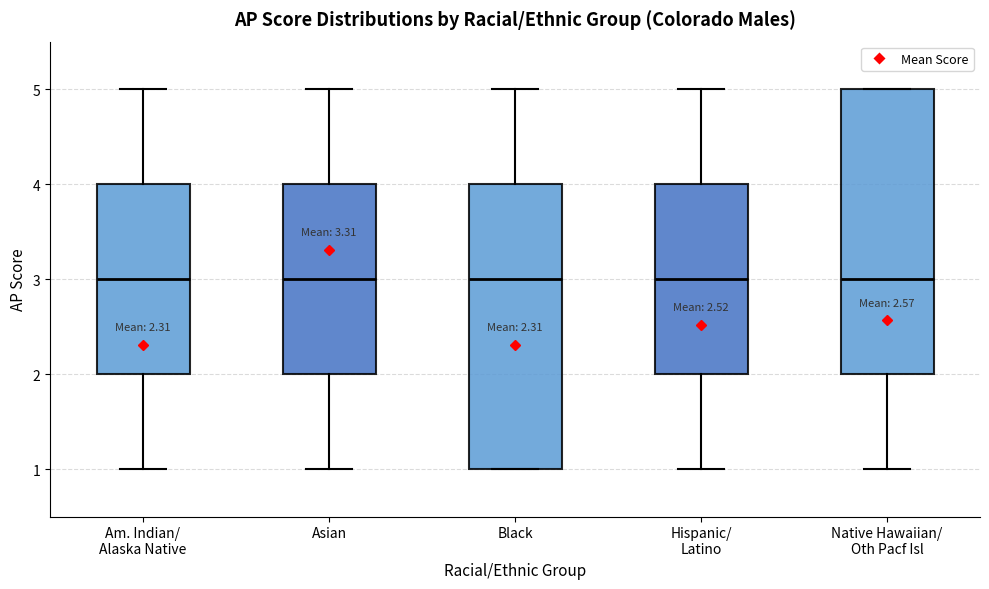

Reading left to right, read every box against the y-axis: the position of its median line, the range the box covers, and the ends of its whiskers. The values are not printed on the chart, so give them approximately, as read against the axis.

Am. Indian/ Alaska Native: median 3, box 2 to 4, whiskers 1 to 5
Asian: median 3, box 2 to 4, whiskers 1 to 5
Black: median 3, box 1 to 4, whiskers 1 to 5
Hispanic/ Latino: median 3, box 2 to 4, whiskers 1 to 5
Native Hawaiian/ Oth Pacf Isl: median 3, box 2 to 5, whiskers 1 to 5